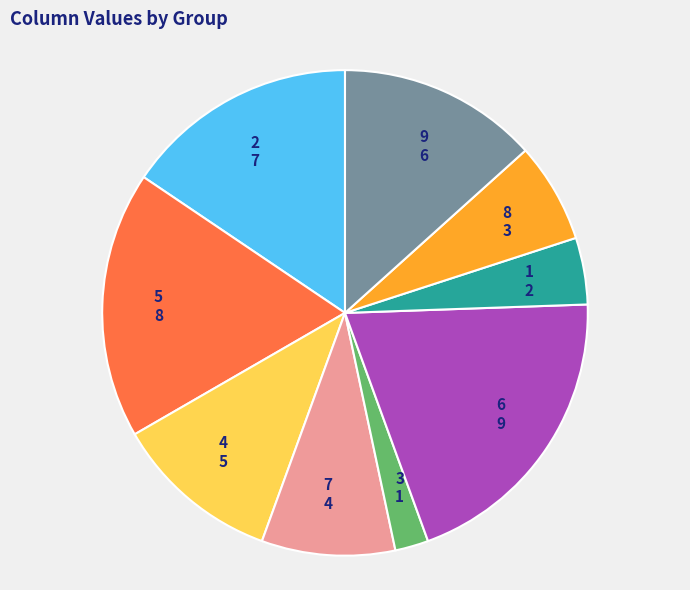

Is there a majority slice in this chart?

No